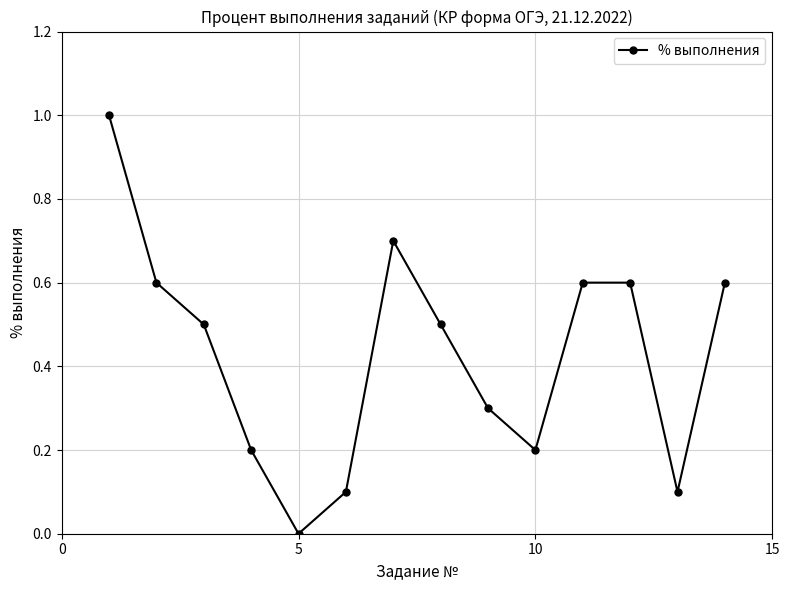

What is the average value?

0.4